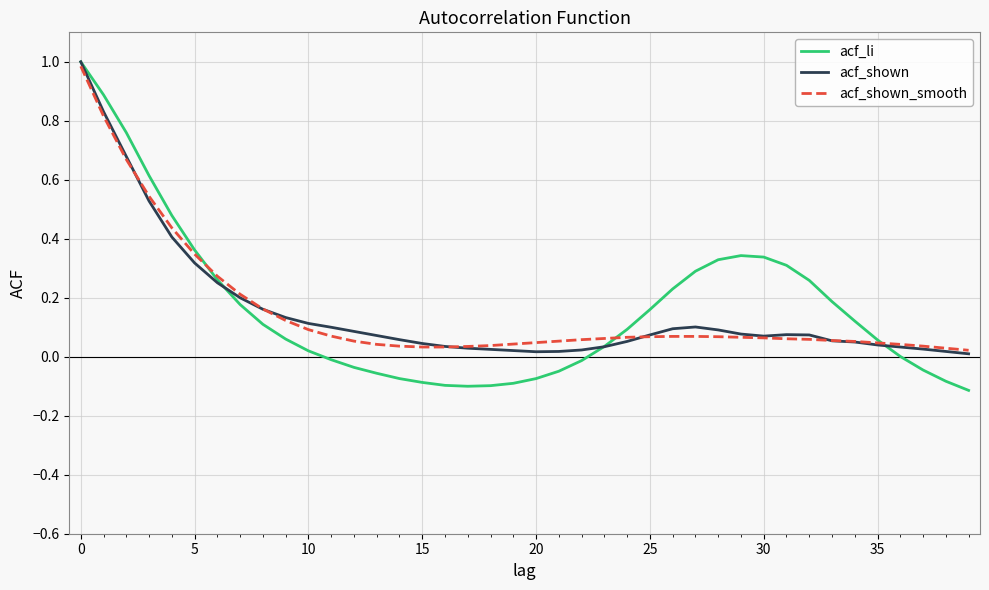

After their last crossing, which series has the higher values: acf_li or acf_shown_smooth?

acf_shown_smooth